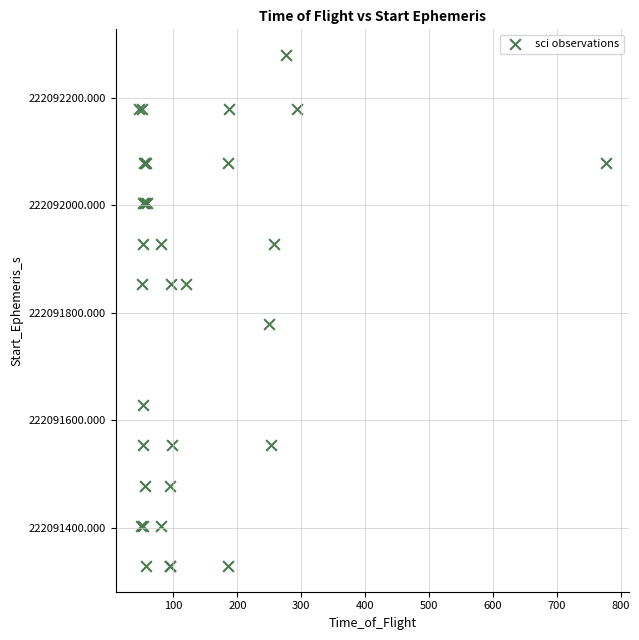

What Y value in the scatter plot is closest to 222091804?

222091778.7